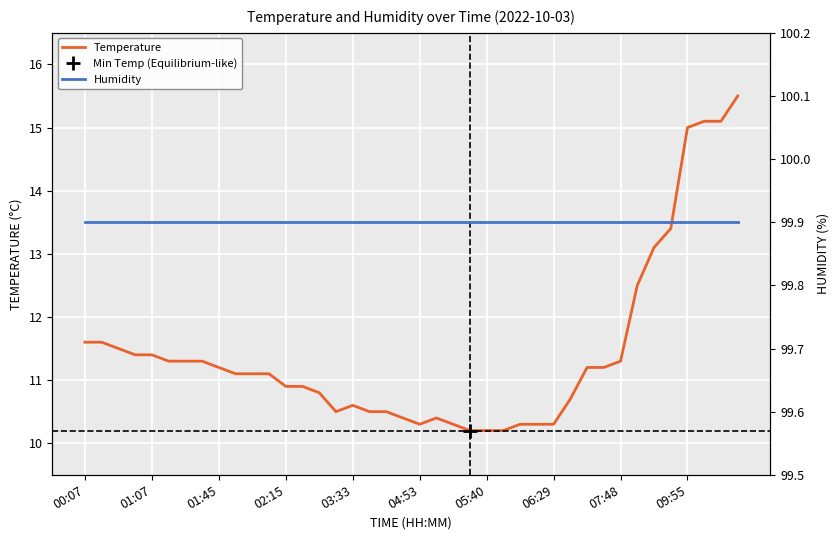

Which series has the widest spread of values?

Temperature